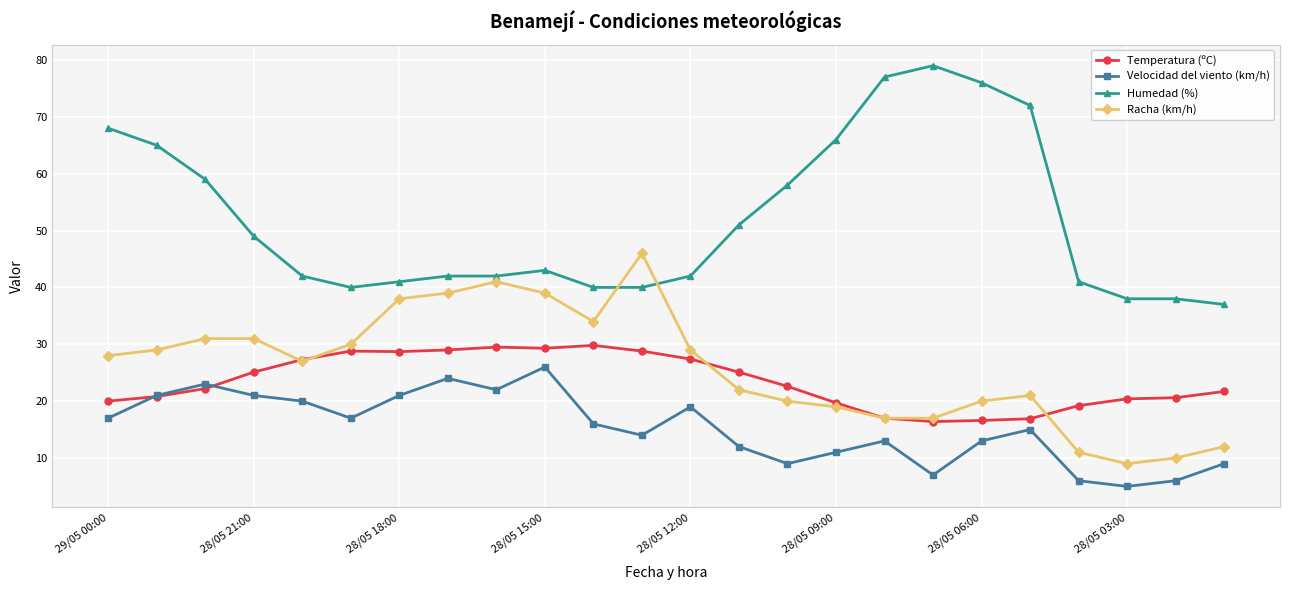

Which series has the largest total across all categories?

Humedad (%)